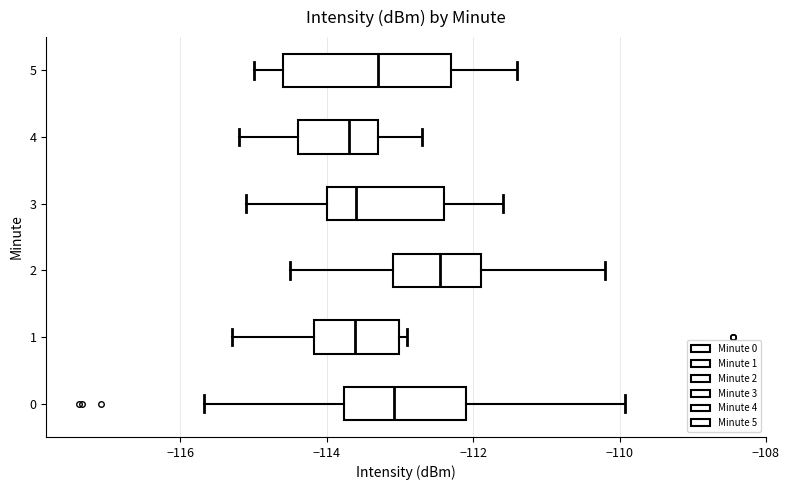

Reading bottom to top, transcribe this box plot: for each box, give where its median line is, the range the box spans, and where its two whiskers end, as read against the x-axis. The values are not printed on the chart, so give them approximately, as read against the axis.

0: median -113.0, box -113.8 to -112.0, whiskers -115.6 to -110.0
1: median -113.6, box -114.2 to -113.0, whiskers -115.2 to -113.0 (just right of the box's right edge)
2: median -112.4, box -113.0 to -111.8, whiskers -114.4 to -110.2
3: median -113.6, box -114.0 to -112.4, whiskers -115.0 to -111.6
4: median -113.6, box -114.4 to -113.2, whiskers -115.2 to -112.6
5: median -113.2, box -114.6 to -112.2, whiskers -115.0 to -111.4